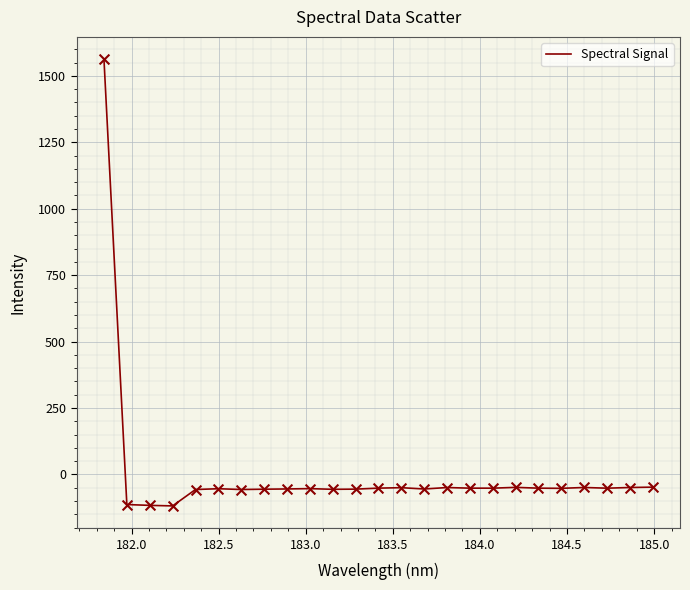

What is the minimum value shown in the chart?

-118.4